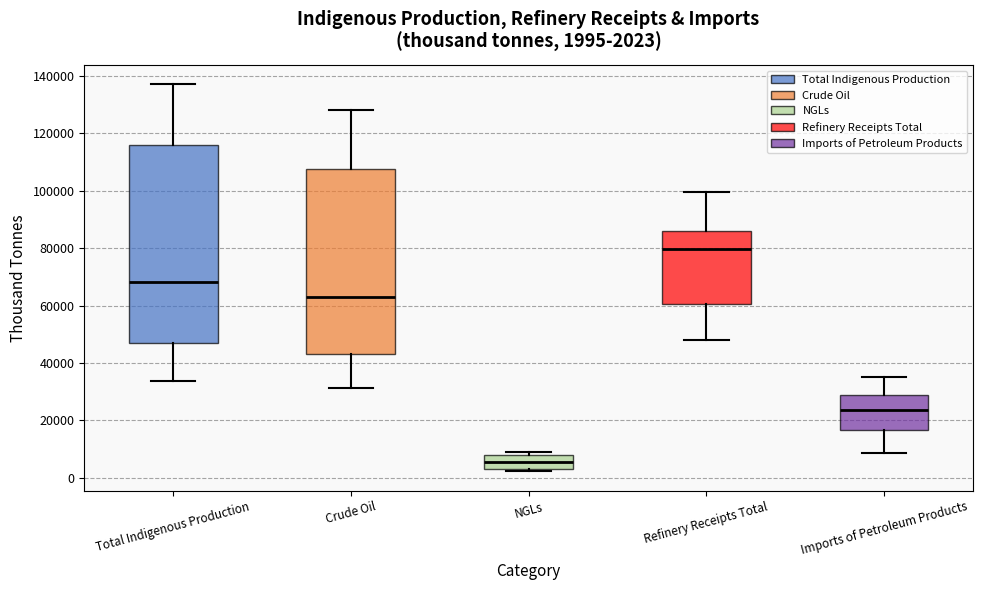

Which box is the tallest, from its lower edge to its upper edge?

Total Indigenous Production